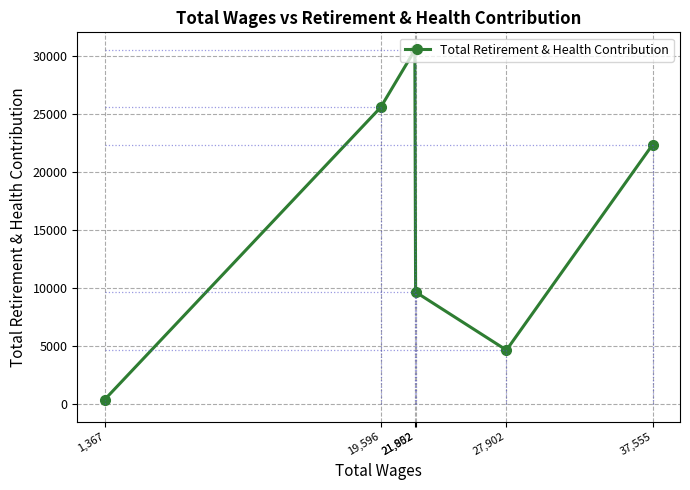

What is the greatest value displayed?

30544